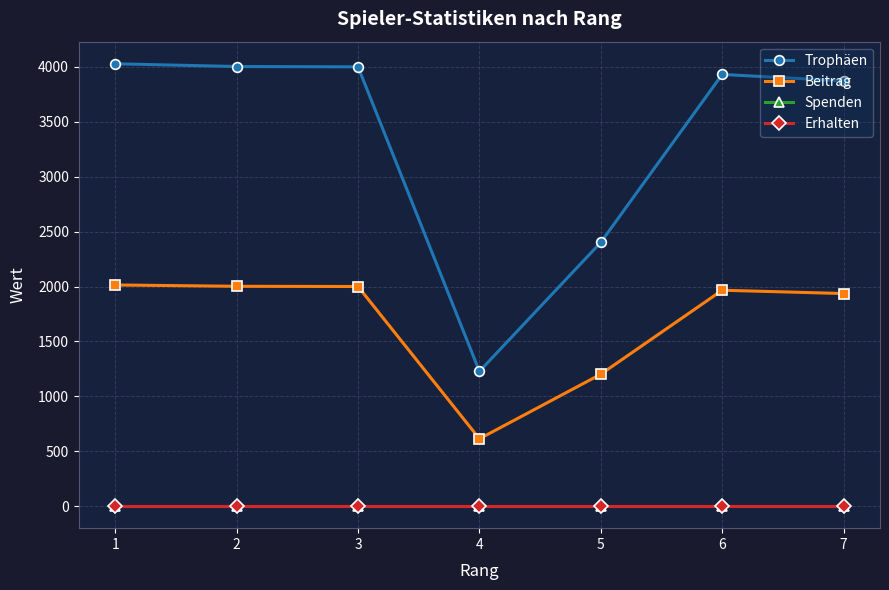

The value of Trophäen at 2 is 1336. True or false?

False